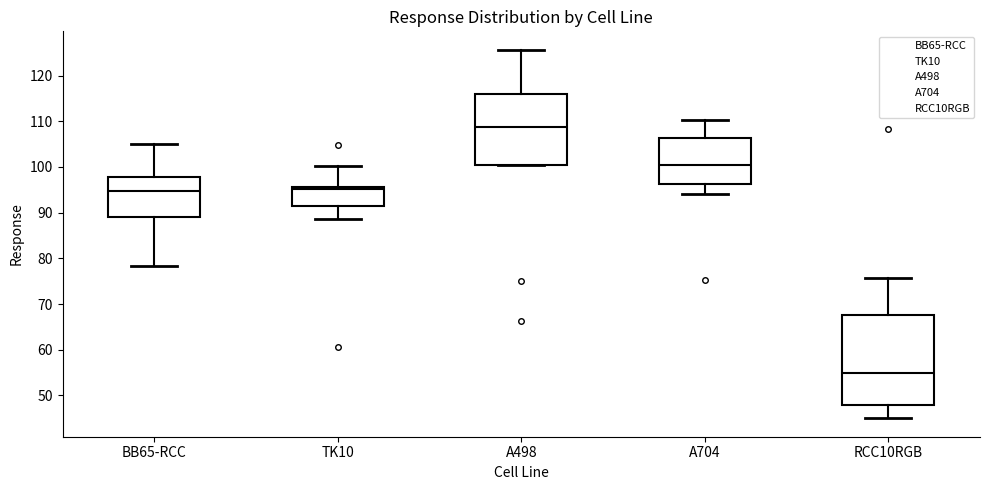

Which box's median line is the lowest?

RCC10RGB